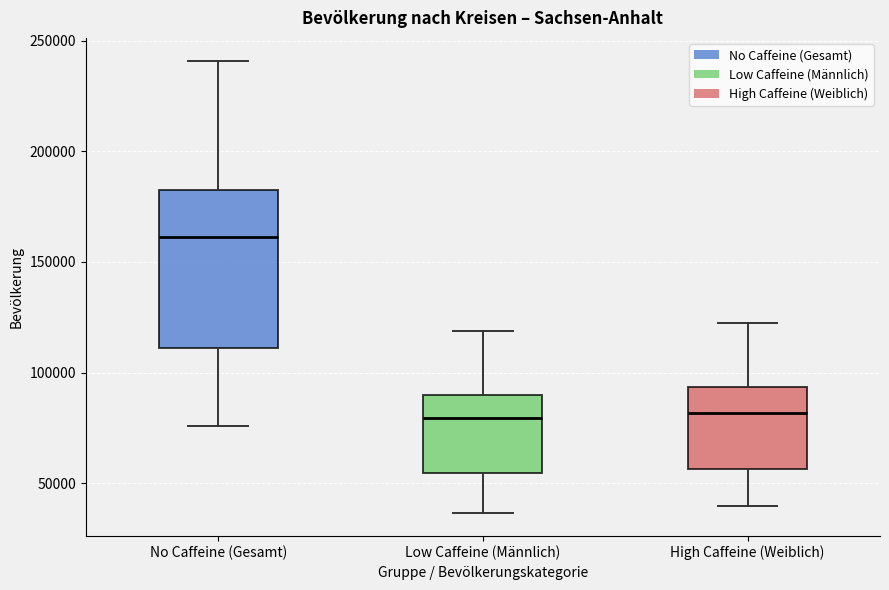

Which box is the tallest, from its lower edge to its upper edge?

No Caffeine (Gesamt)